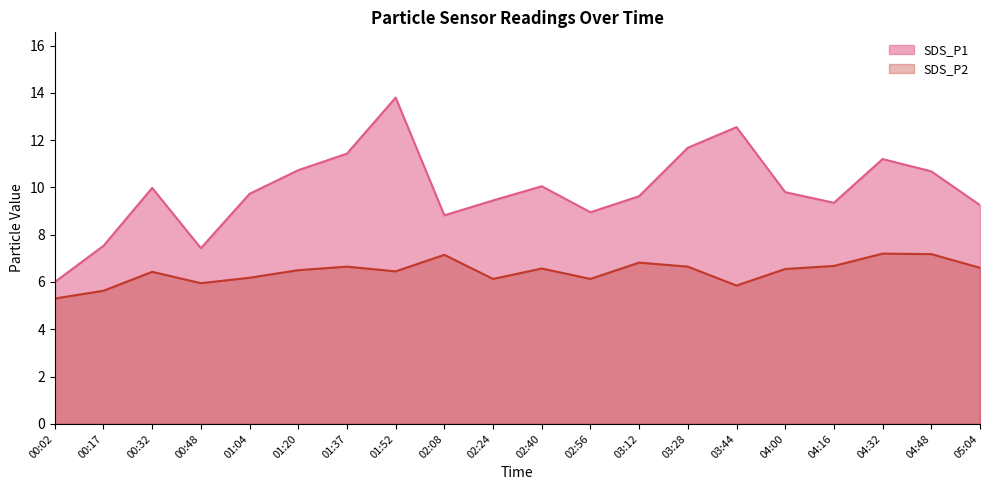

What is the spread (max minus min) of values at 01:52?

7.4